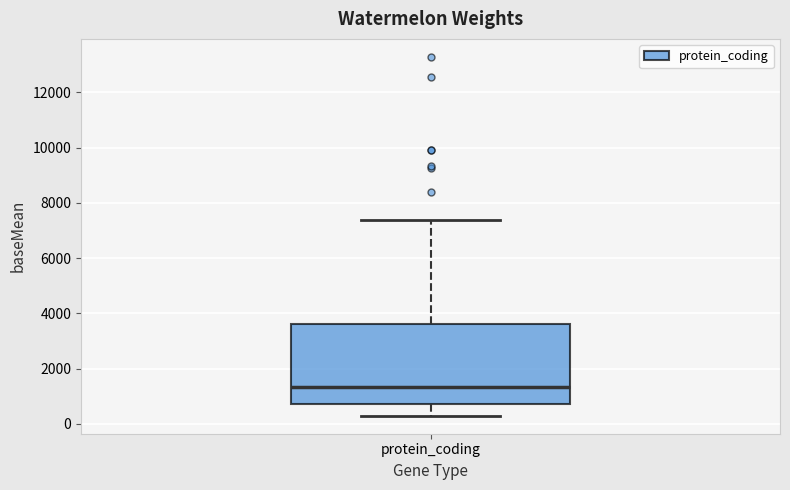

Read this box plot against the y-axis: the position of the median line, the range covered by the box, and the ends of both whiskers. The values are not printed on the chart, so give them approximately, as read against the axis.

median 1400, box 800 to 3600, whiskers 200 to 7400